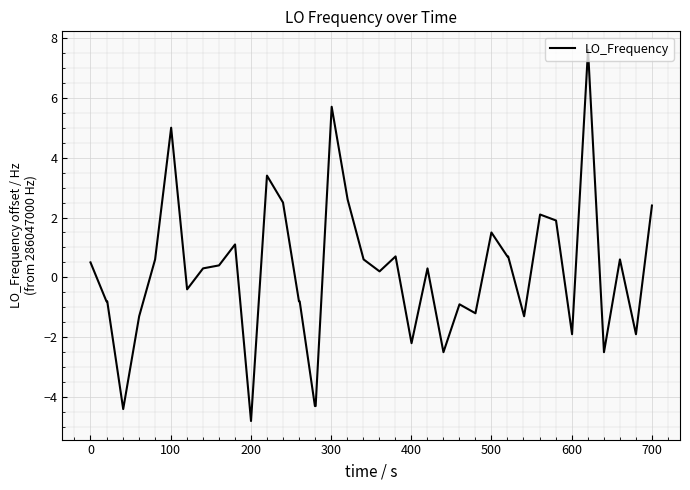

What is the smallest value displayed?

-4.8